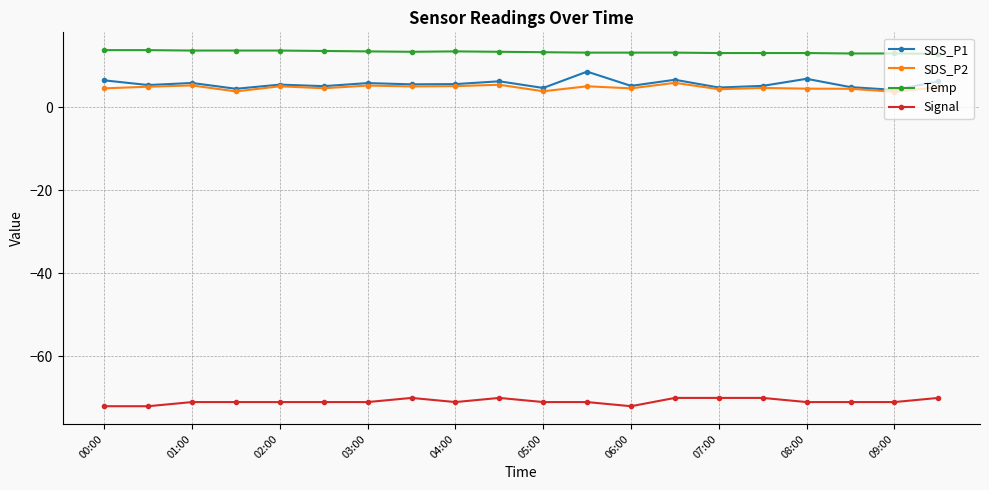

How many series are shown in this chart?

4